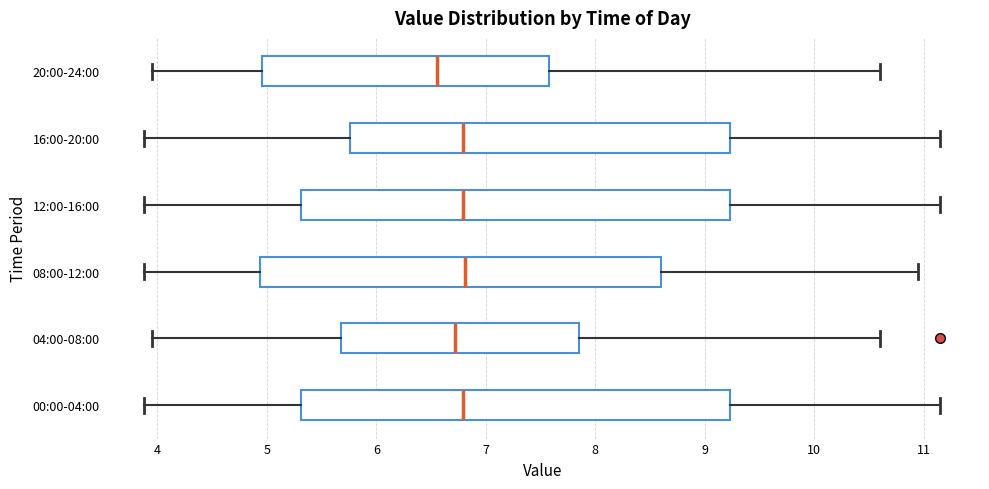

Where is the left edge of the box for 12:00-16:00 on the x-axis? The values are not printed on the chart, so give them approximately, as read against the axis.

5.3